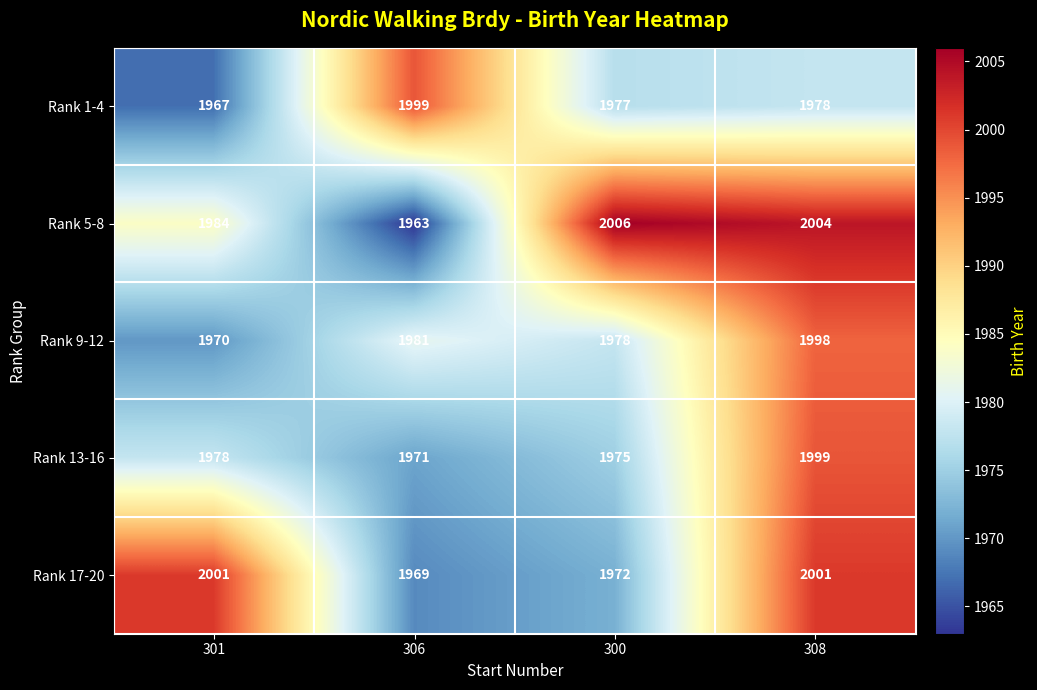

What is the sum of the Rank 17-20 values at 306 and 300?

3941